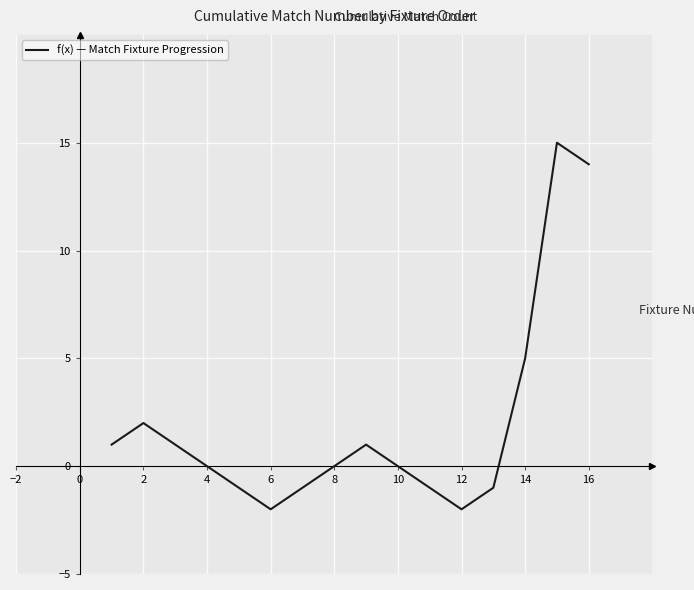

What is the difference between the maximum and minimum values?

17